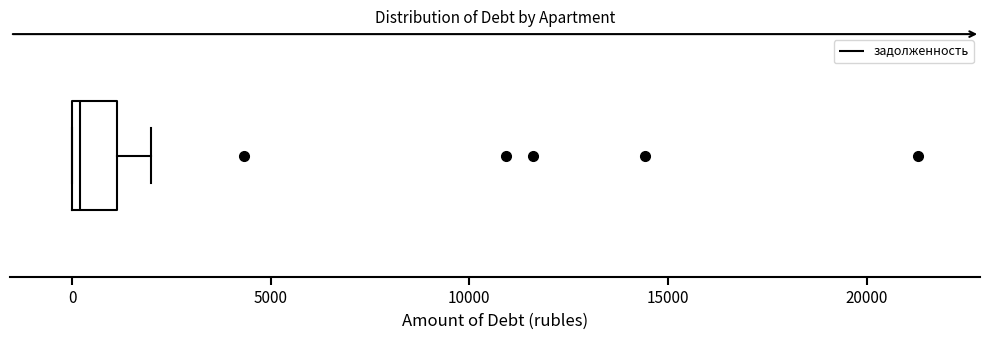

Read this box plot against the x-axis: the position of the median line, the range covered by the box, and the ends of both whiskers. The values are not printed on the chart, so give them approximately, as read against the axis.

median 0 (just right of the box's left edge), box 0 to 1000, whiskers 0 to 2000